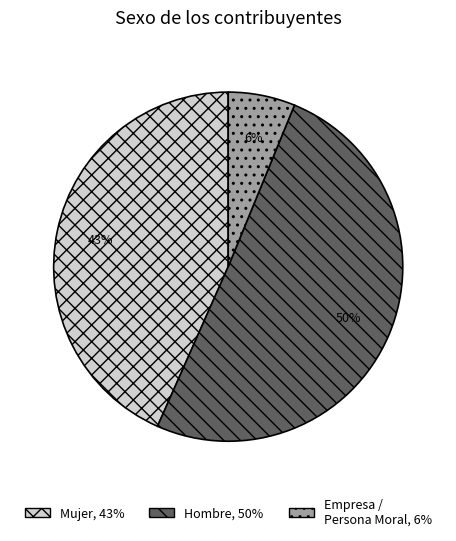

To the nearest percent, what is the average slice percentage?

33%